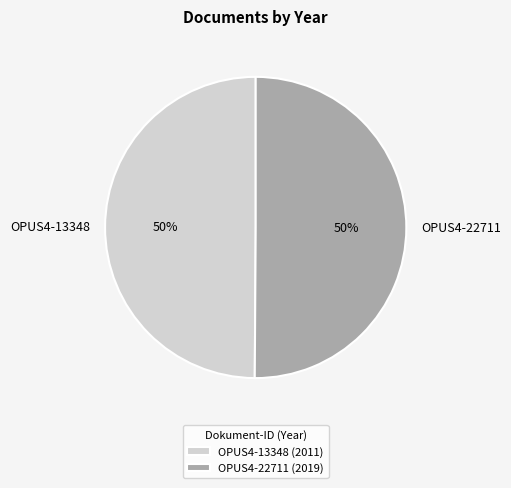

True or false: OPUS4-22711 accounts for 50% of the total.

True